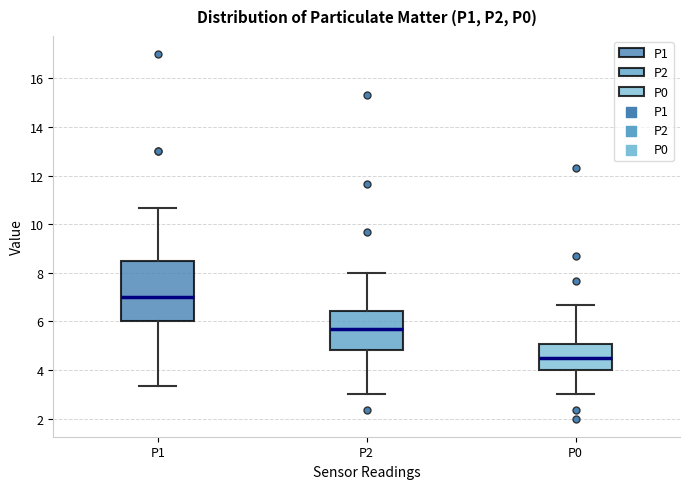

Which box's median line is the lowest?

P0